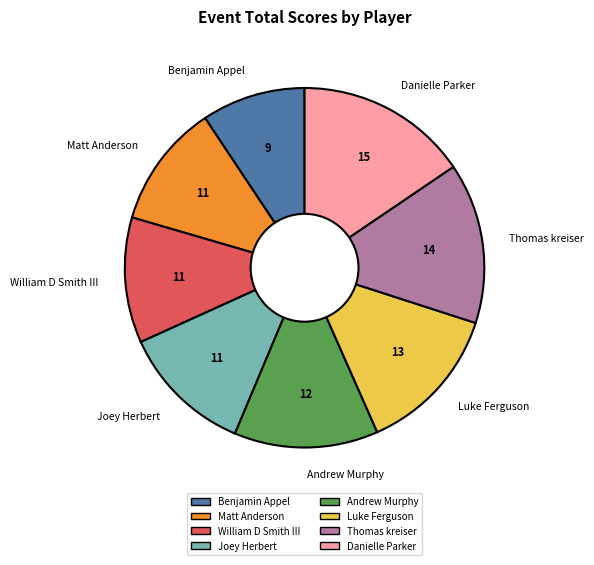

Which category has the smallest portion of the pie?

Benjamin Appel